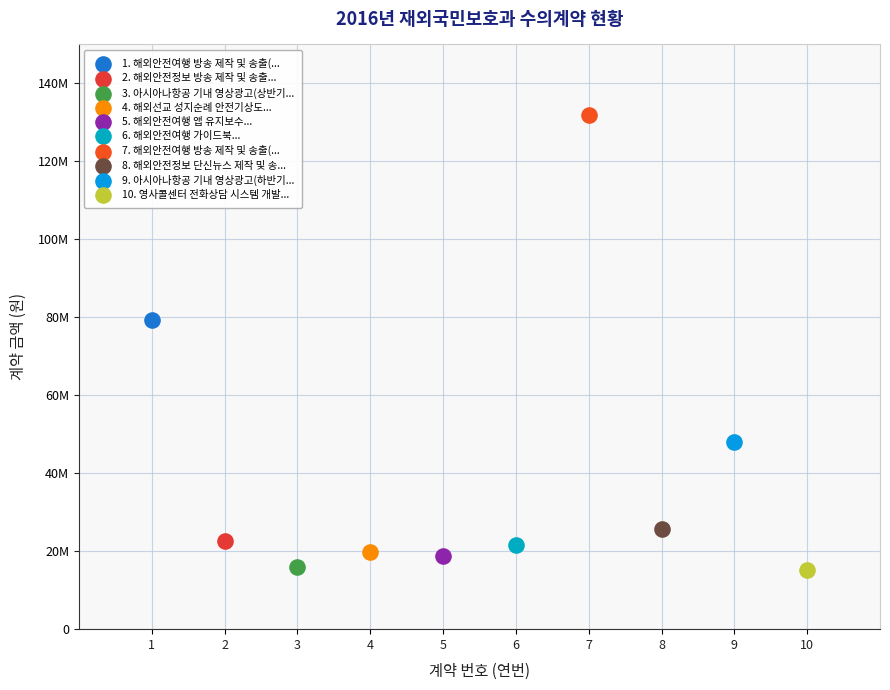

What are all the series names shown in the legend?

1. 해외안전여행 방송 제작 및 송출(..., 2. 해외안전정보 방송 제작 및 송출..., 3. 아시아나항공 기내 영상광고(상반기..., 4. 해외선교 성지순례 안전기상도..., 5. 해외안전여행 앱 유지보수..., 6. 해외안전여행 가이드북..., 7. 해외안전여행 방송 제작 및 송출(..., 8. 해외안전정보 단신뉴스 제작 및 송..., 9. 아시아나항공 기내 영상광고(하반기..., 10. 영사콜센터 전화상담 시스템 개발...